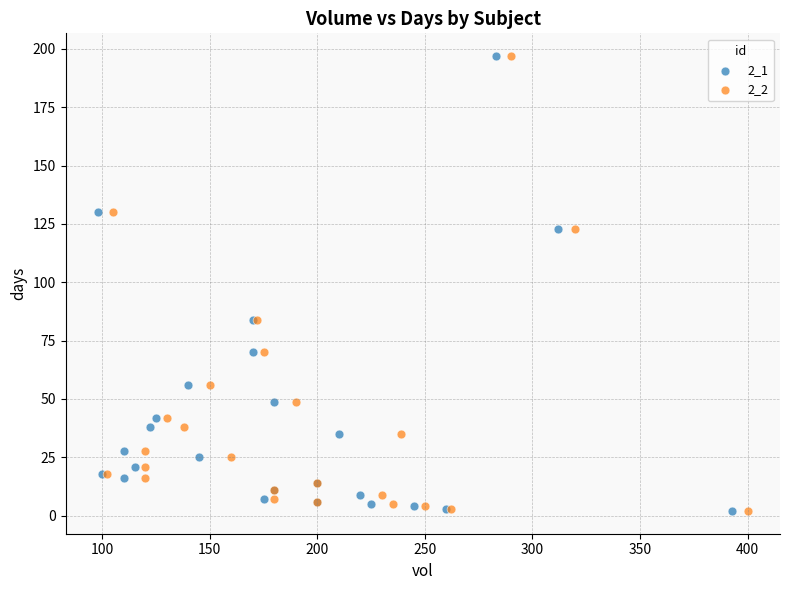

What are all the series names shown in the legend?

2_1, 2_2